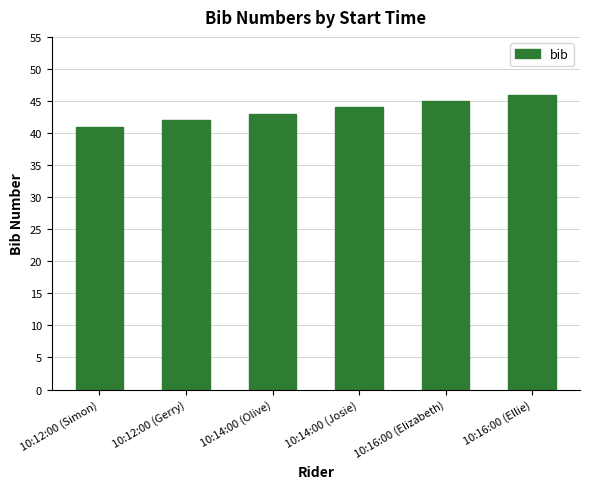

Which category has the lowest value across all series?

10:12:00 (Simon)